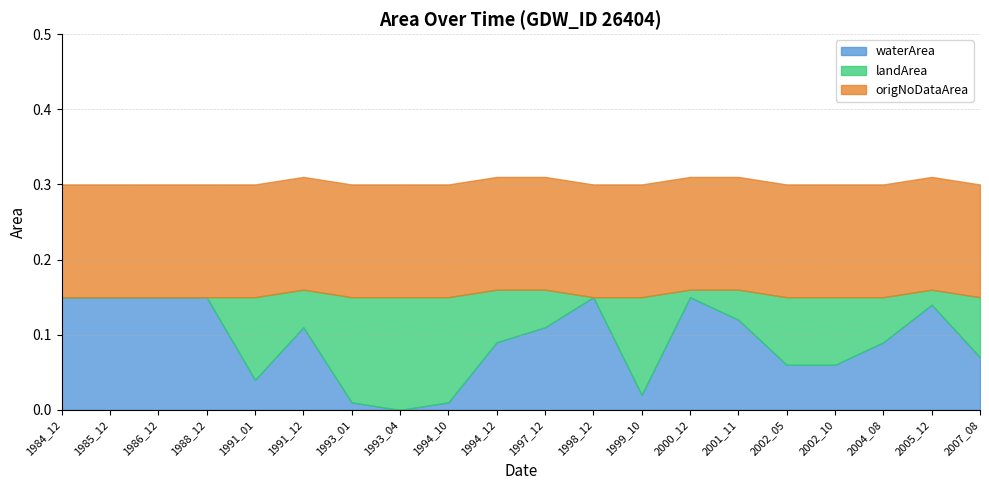

What is the sum of all waterArea values?

1.8